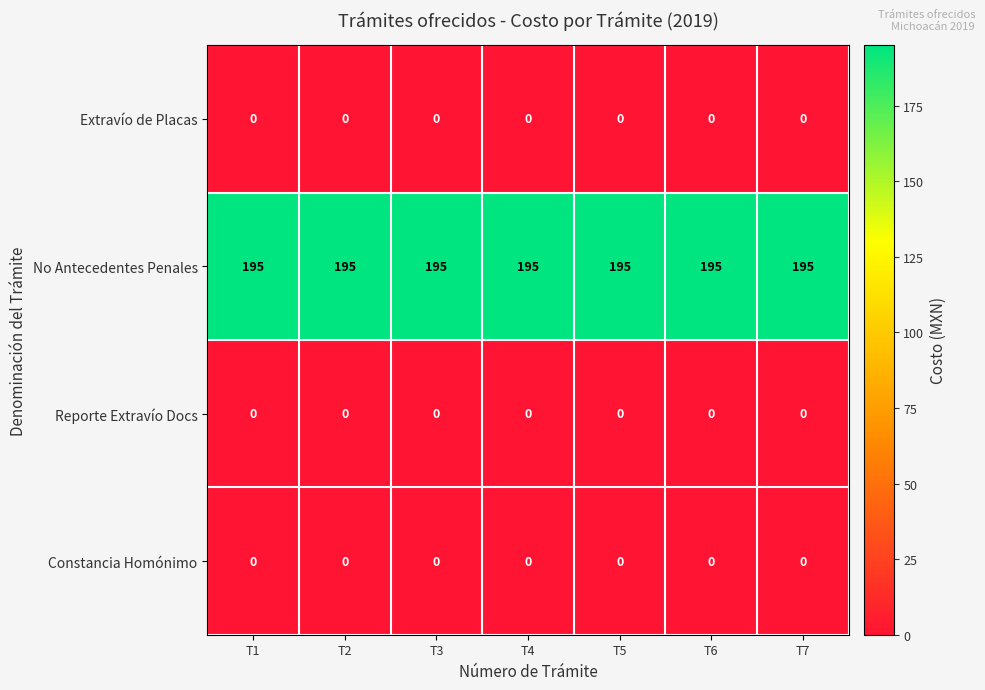

Is it true that Reporte Extravío Docs equals 0 at T2?

True